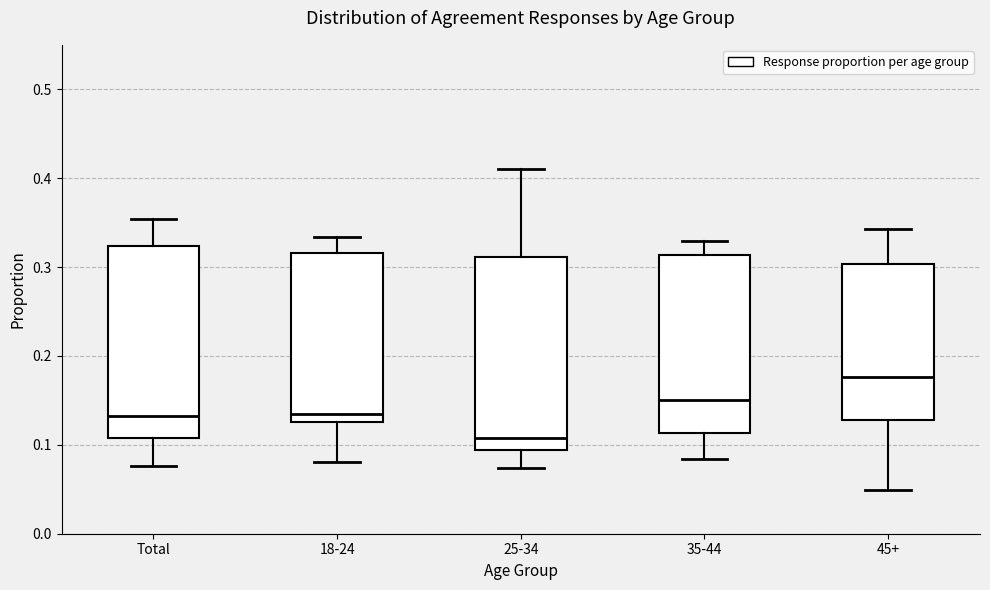

Reading left to right, read every box against the y-axis: the position of its median line, the range the box covers, and the ends of its whiskers. The values are not printed on the chart, so give them approximately, as read against the axis.

Total: median 0.13, box 0.11 to 0.32, whiskers 0.08 to 0.35
18-24: median 0.14, box 0.13 to 0.32, whiskers 0.08 to 0.33
25-34: median 0.11, box 0.09 to 0.31, whiskers 0.07 to 0.41
35-44: median 0.15, box 0.11 to 0.31, whiskers 0.08 to 0.33
45+: median 0.18, box 0.13 to 0.30, whiskers 0.05 to 0.34